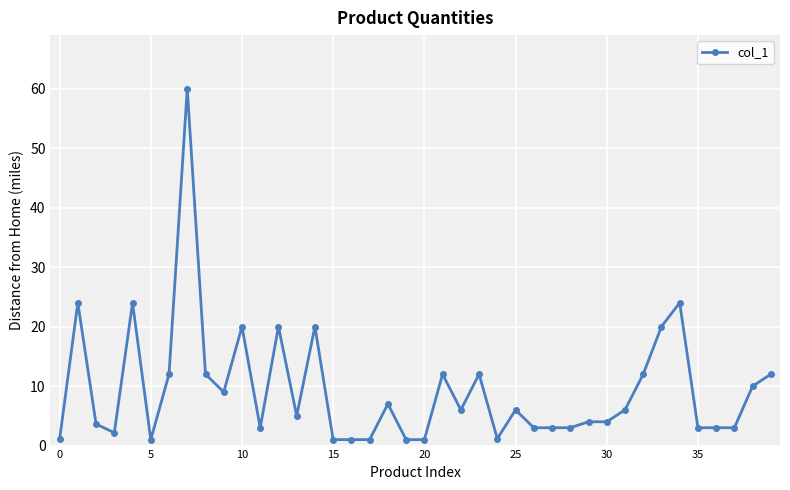

What is the value of the 15th point from the left?

20.0